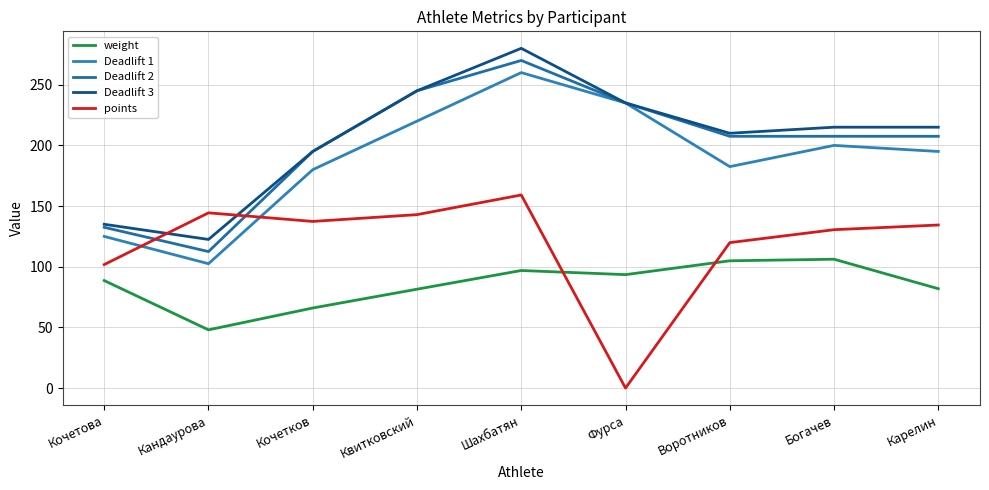

Reading right to left, transcribe all the data shown in this chart.

weight: Карелин=81.9	Богачев=106.2	Воротников=104.9	Фурса=93.5	Шахбатян=96.9	Квитковский=81.5	Кочетков=66.0	Кандаурова=48.0	Кочетова=88.6
Deadlift 1: Карелин=195.0	Богачев=200.0	Воротников=182.5	Фурса=235.0	Шахбатян=260.0	Квитковский=220.0	Кочетков=180.0	Кандаурова=102.5	Кочетова=125.0
Deadlift 2: Карелин=207.5	Богачев=207.5	Воротников=207.5	Фурса=235.0	Шахбатян=270.0	Квитковский=245.0	Кочетков=195.0	Кандаурова=112.5	Кочетова=132.5
Deadlift 3: Карелин=215.0	Богачев=215.0	Воротников=210.0	Фурса=235.0	Шахбатян=280.0	Квитковский=245.0	Кочетков=195.0	Кандаурова=122.5	Кочетова=135.0
points: Карелин=134.4	Богачев=130.5	Воротников=119.9	Фурса=0.0	Шахбатян=159.1	Квитковский=142.9	Кочетков=137.3	Кандаурова=144.4	Кочетова=101.8